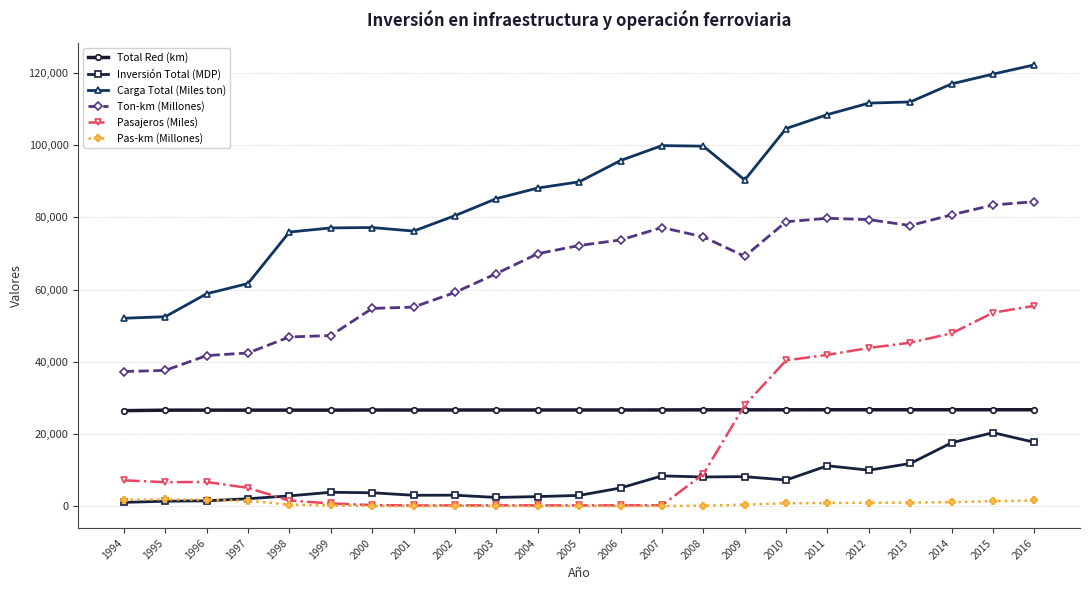

What is the highest value of the Inversión Total (MDP) series?

20389.1